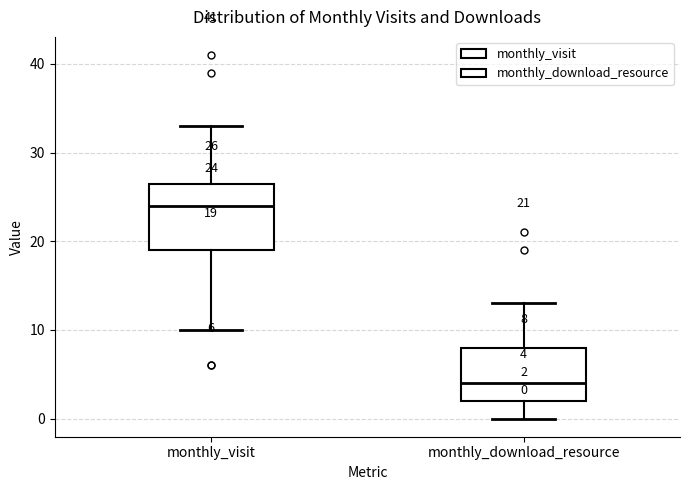

Which box has the lowest median line?

monthly_download_resource